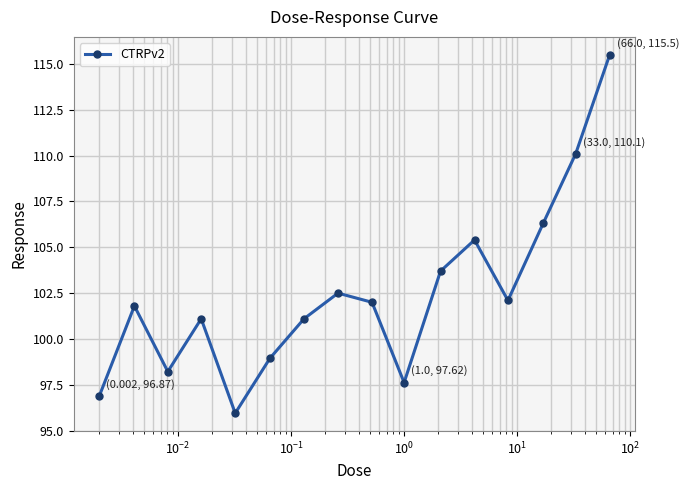

True or false: there are more than 0 points higher than both neighbors.

True